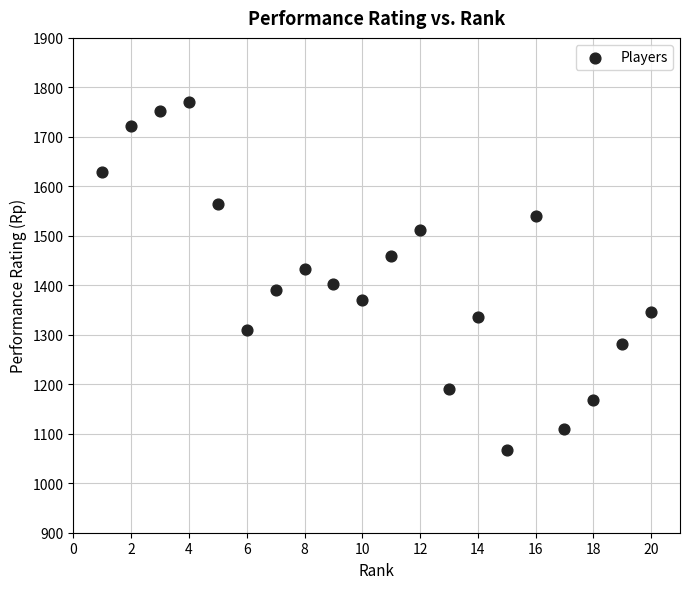

What is the range of X values (max minus min)?

19